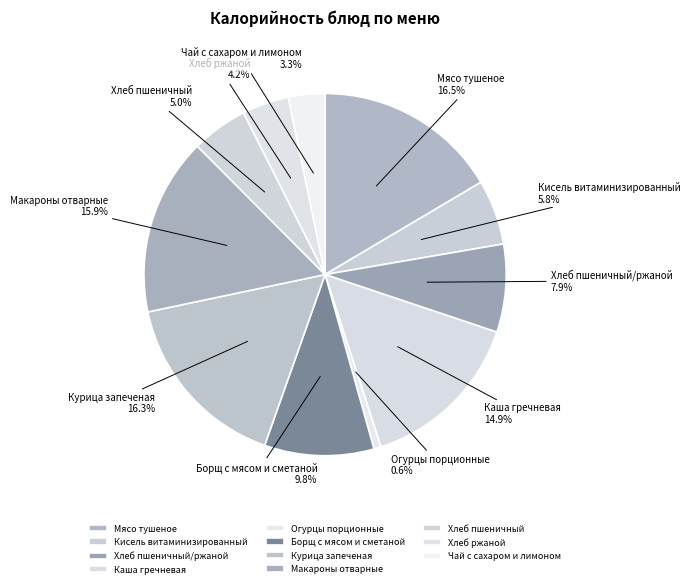

Is it true that Хлеб пшеничный is 1% of the pie?

False